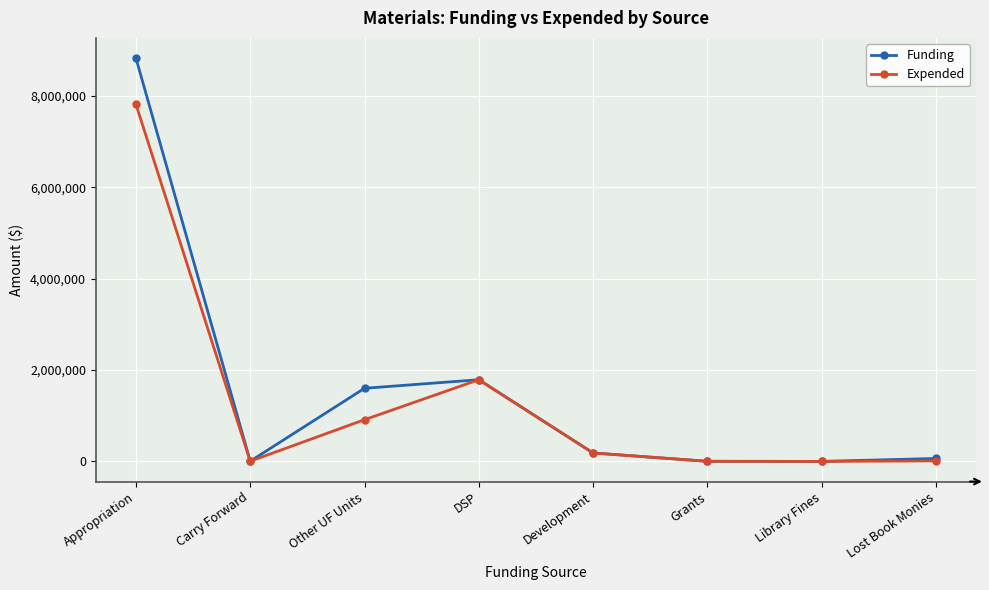

What is the highest value of the Expended series?

7813134